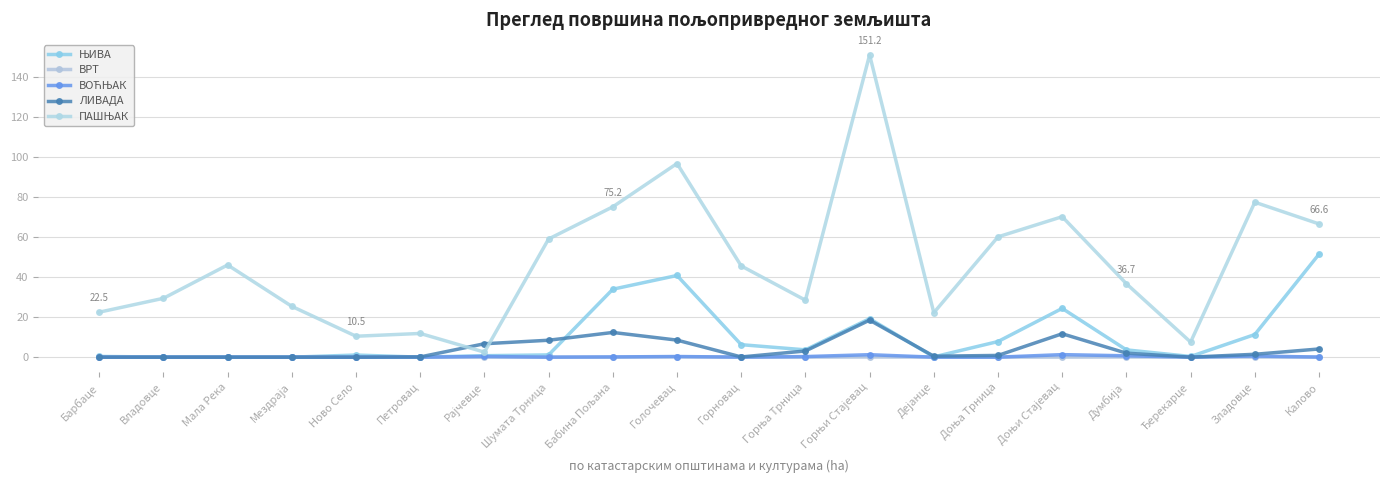

How many interior local peaks does the ЛИВАДА series have?

3